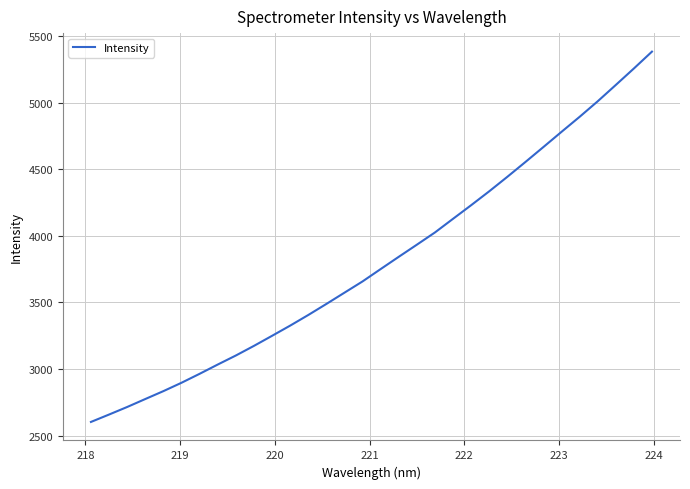

What is the maximum value shown in the chart?

5382.7